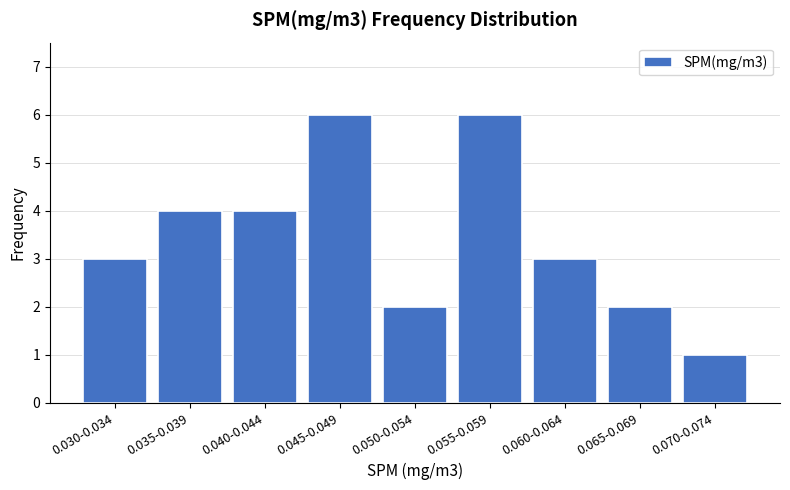

Reading left to right, transcribe all the data shown in this chart.

3	4	4	6	2	6	3	2	1